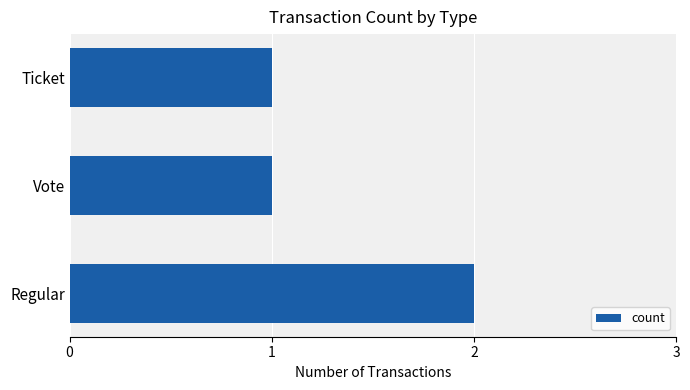

Approximately how many times larger is the value at Vote compared to Ticket?

1.0